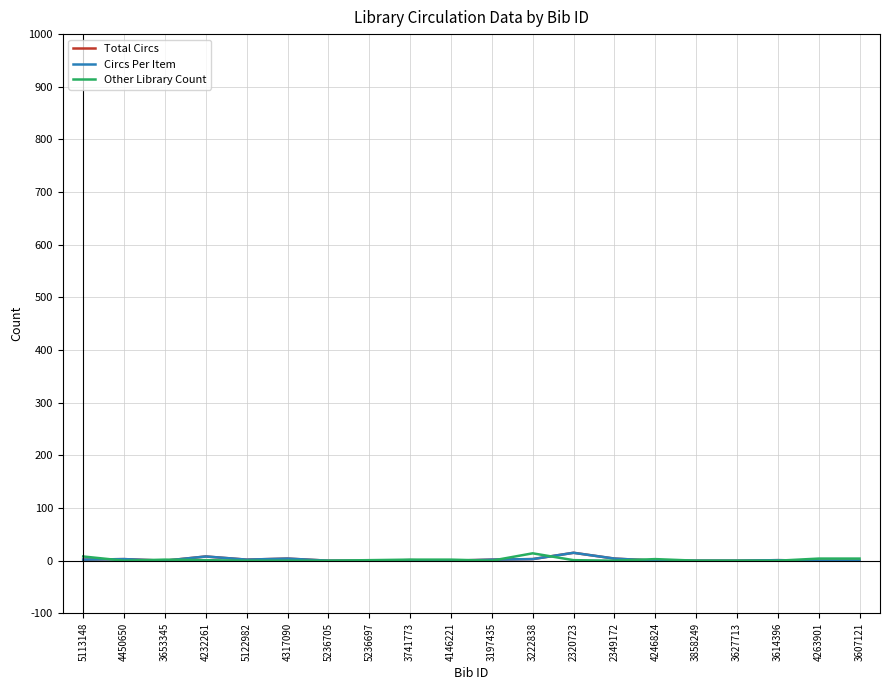

Does the chart display data point markers on the line(s)?

No